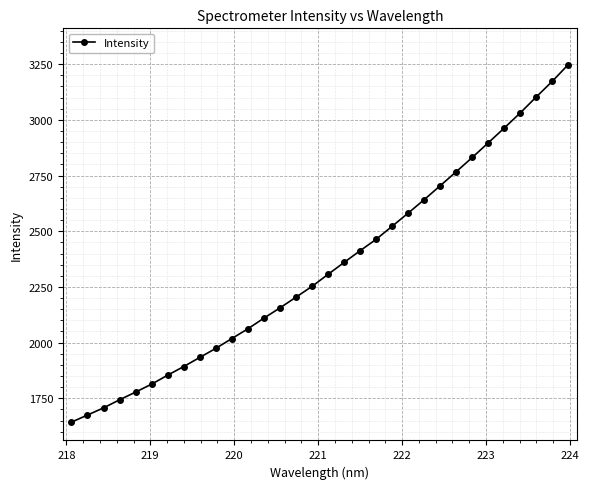

What is the sum of all values?

74824.0